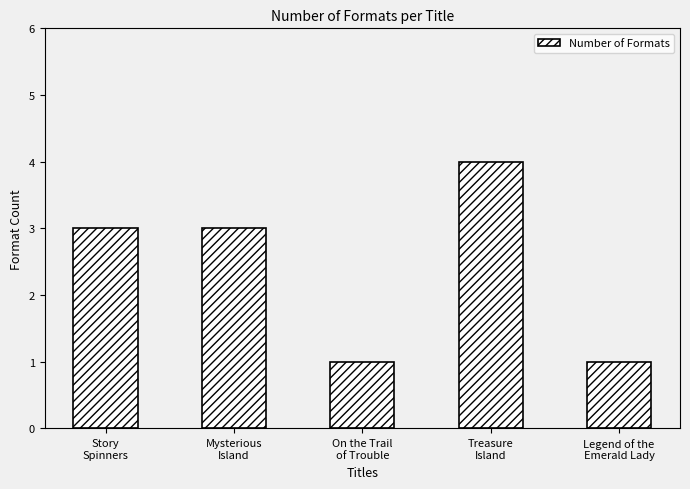

What is the sum of the values at Story
Spinners and On the Trail
of Trouble?

4